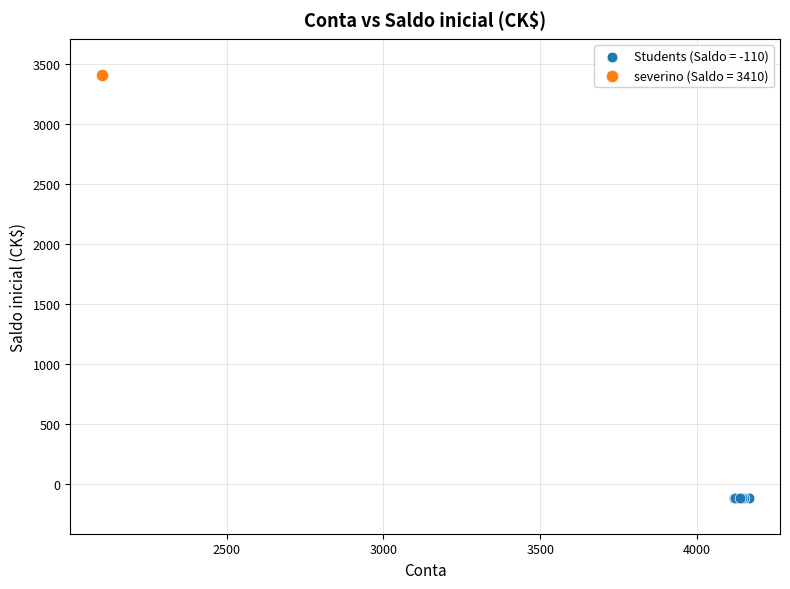

Which series contains the highest Y value?

severino (Saldo = 3410)